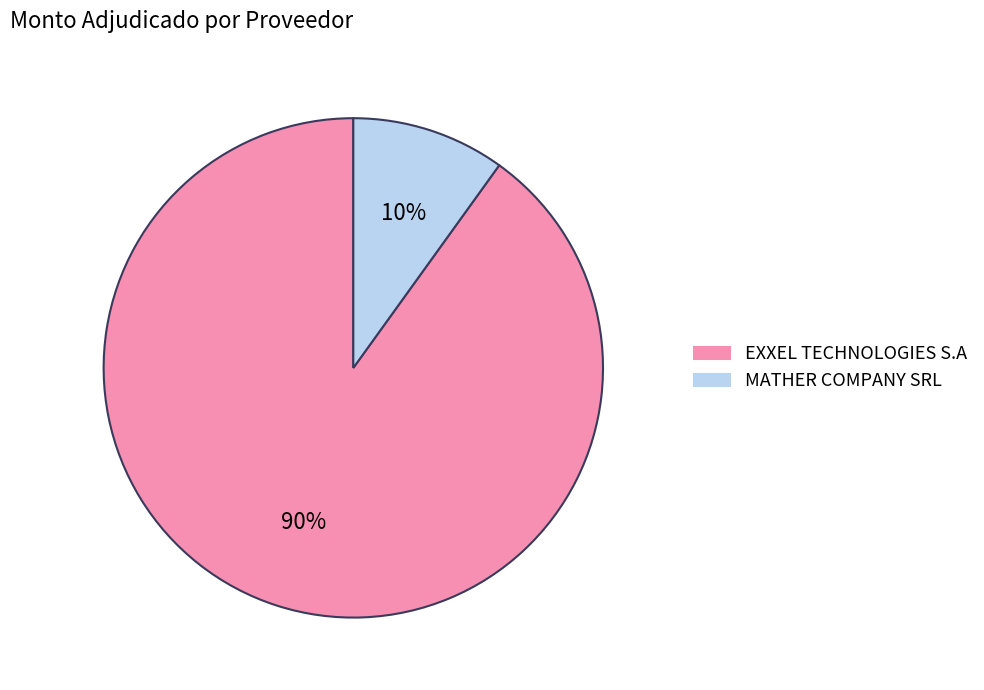

Which slice is the largest?

EXXEL TECHNOLOGIES S.A